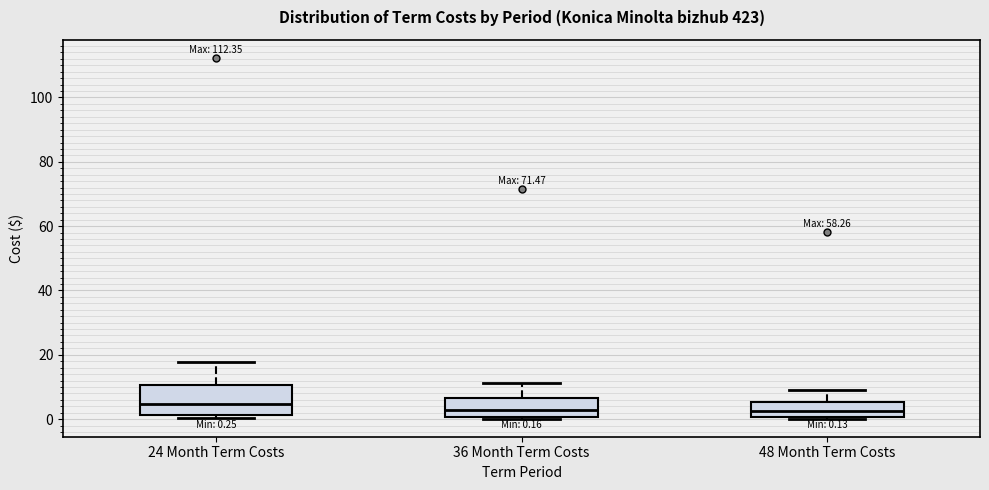

Which box is the tallest, from its lower edge to its upper edge?

24 Month Term Costs